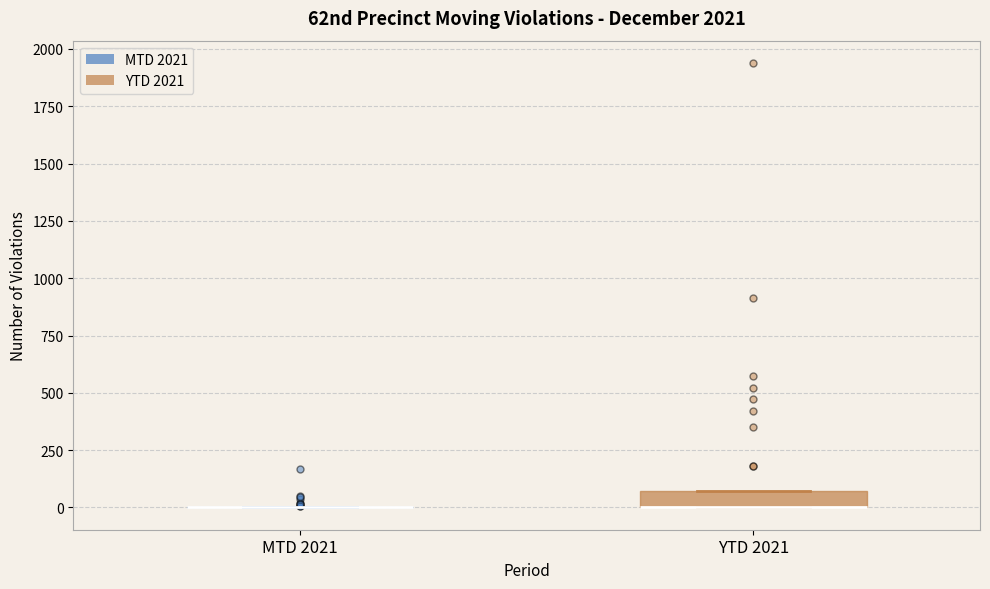

Comparing the boxes themselves (not the whiskers), which one is the tallest?

YTD 2021